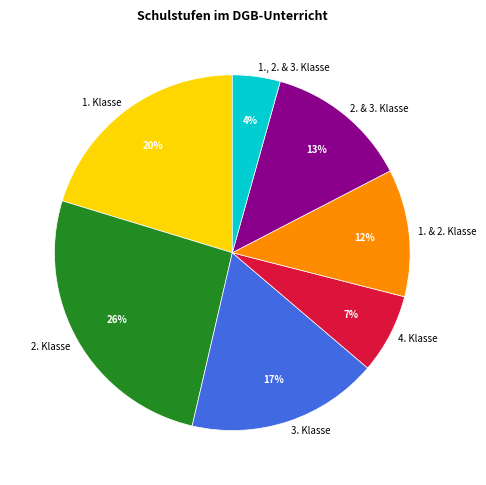

What is the largest slice in the pie chart?

2. Klasse